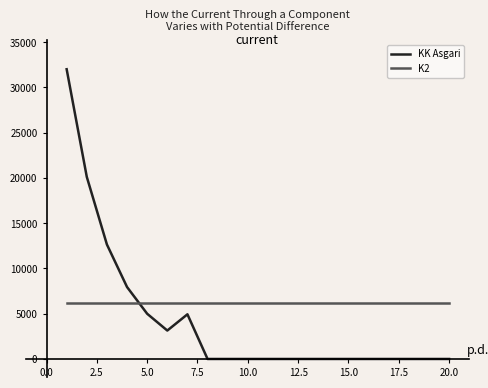

Which series has the largest total across all categories?

K2